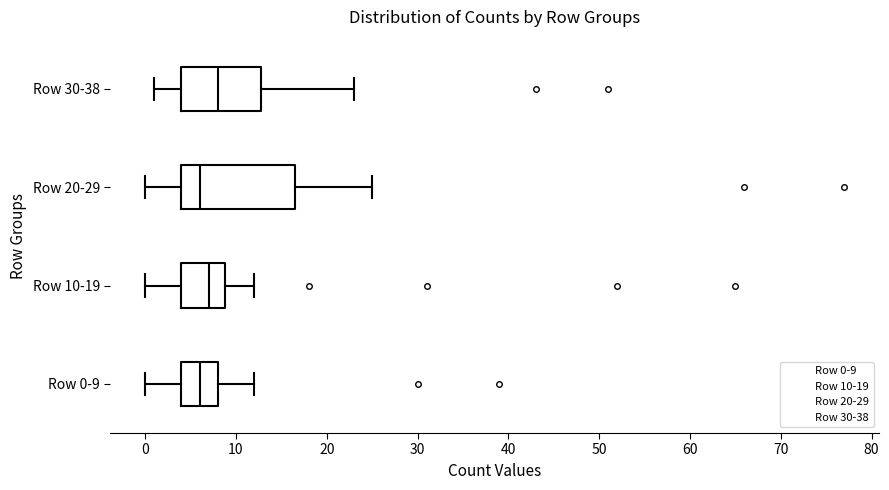

Where is the left edge of the box for Row 20-29 on the x-axis? The values are not printed on the chart, so give them approximately, as read against the axis.

4